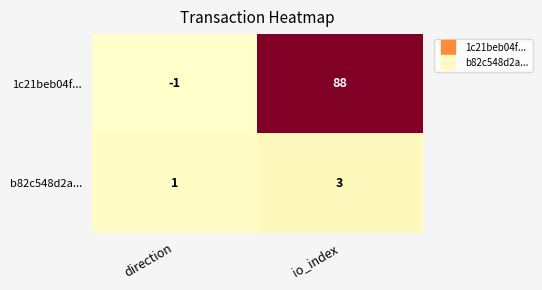

Where is 1c21beb04f... nearest to the value 43?

direction